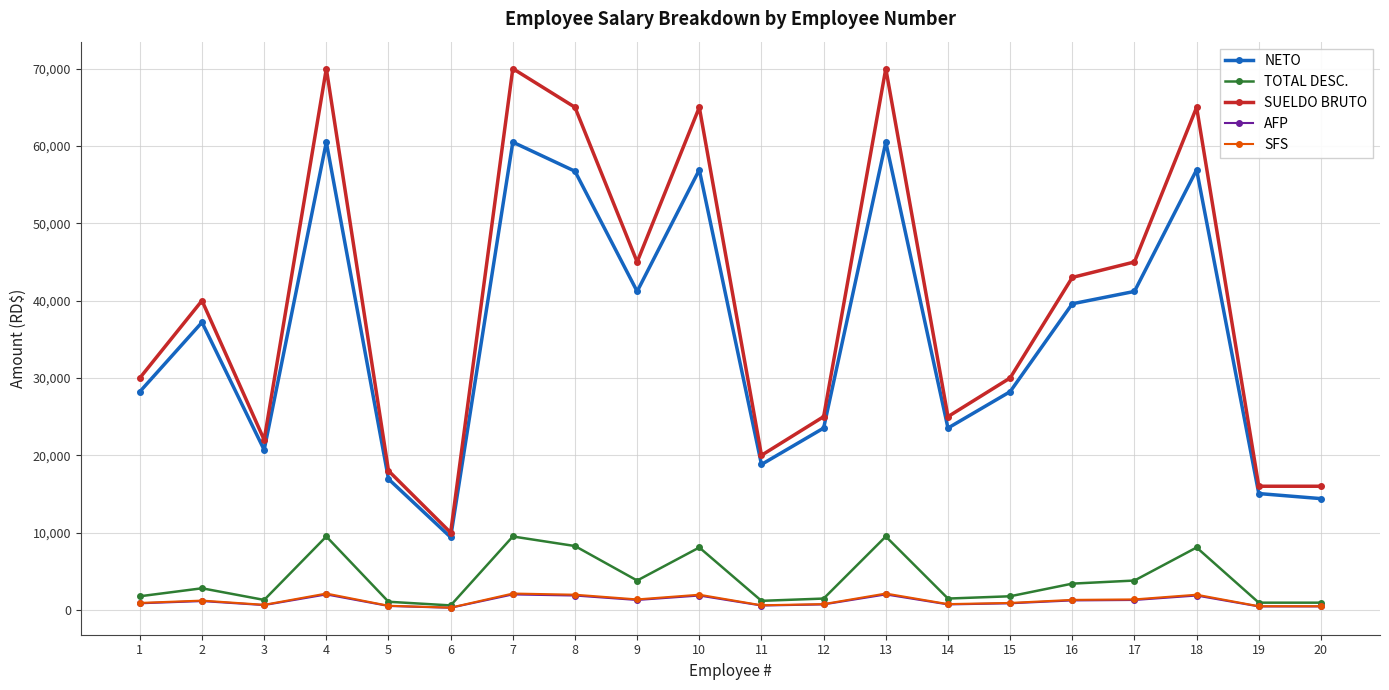

What is the value of the SUELDO BRUTO point at the 3rd from the left?

22000.0